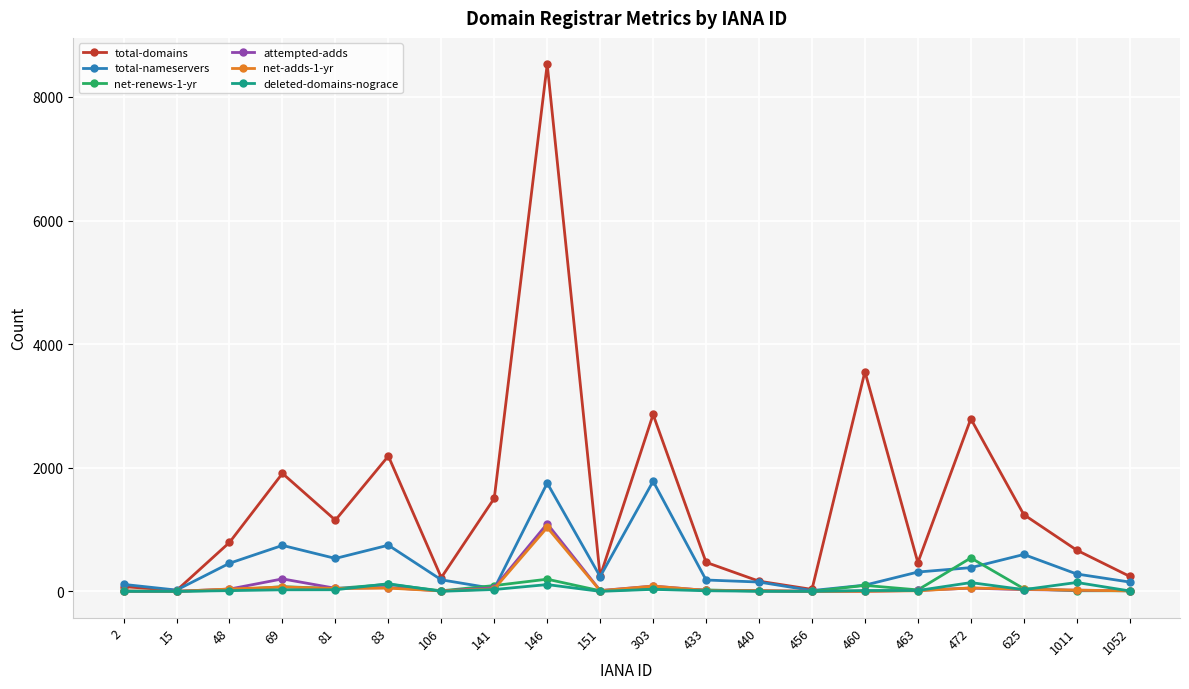

How many categories are shown in the chart?

20